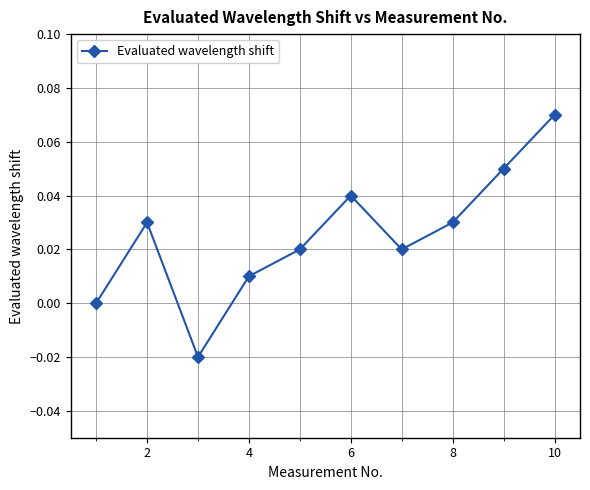

True or false: there are more than 1 points higher than both neighbors.

True